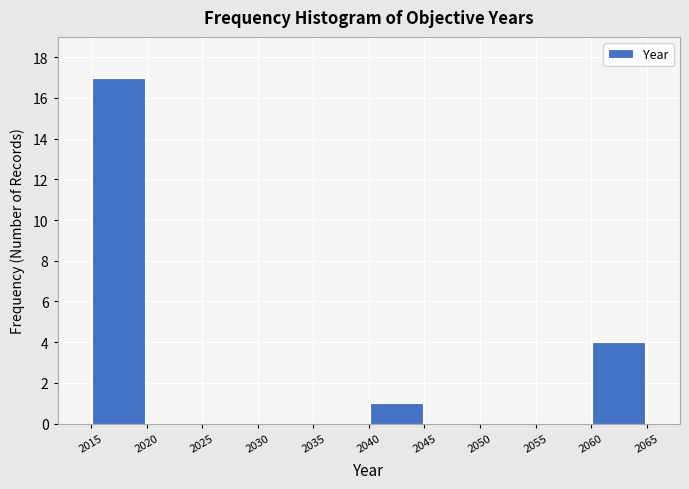

How tall is the bar that spans 2040 to 2045 on the x-axis? The values are not printed on the chart, so give them approximately, as read against the axis.

1